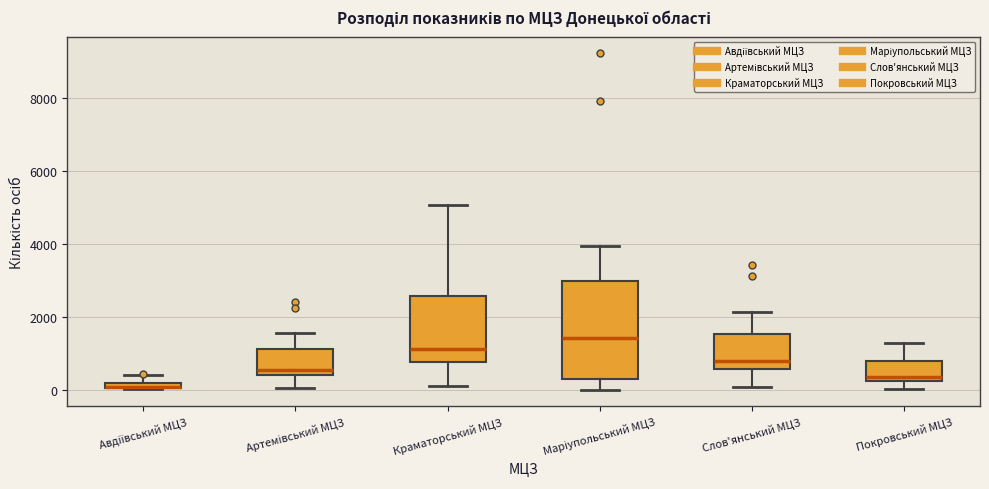

Which box is the tallest, from its lower edge to its upper edge?

Маріупольський МЦЗ